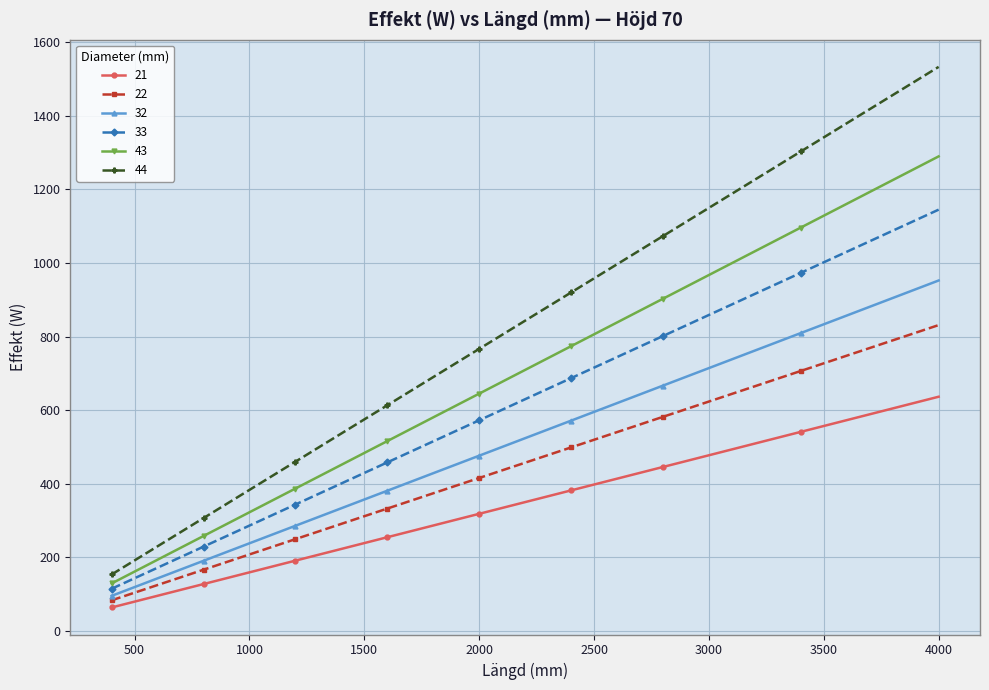

Which series has the largest total across all categories?

44